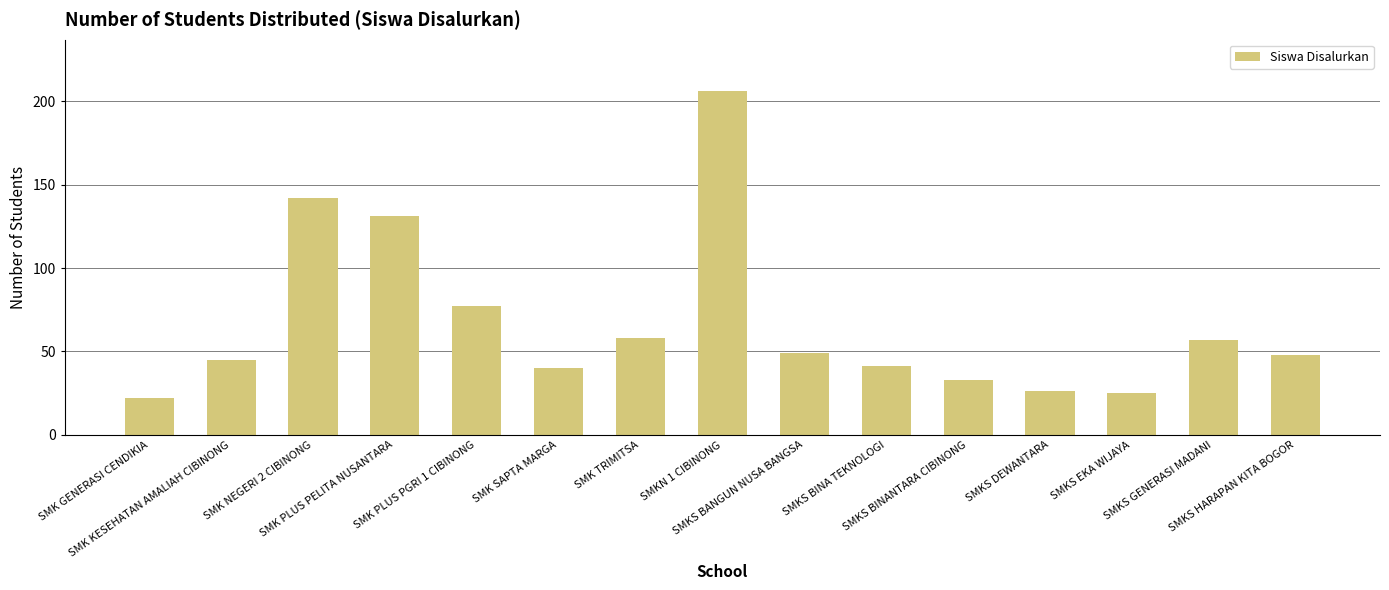

What is the value of the 1st bar from the left?

22